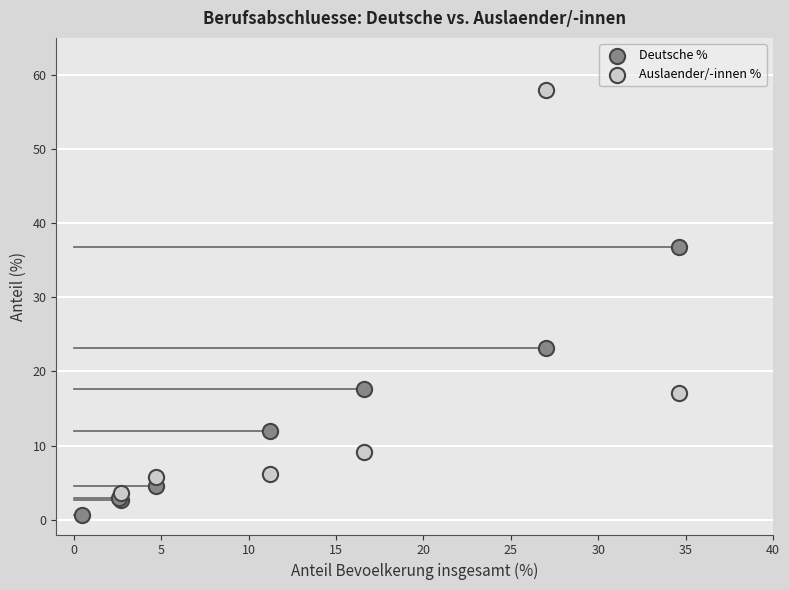

Which series contains the lowest Y value?

Deutsche %